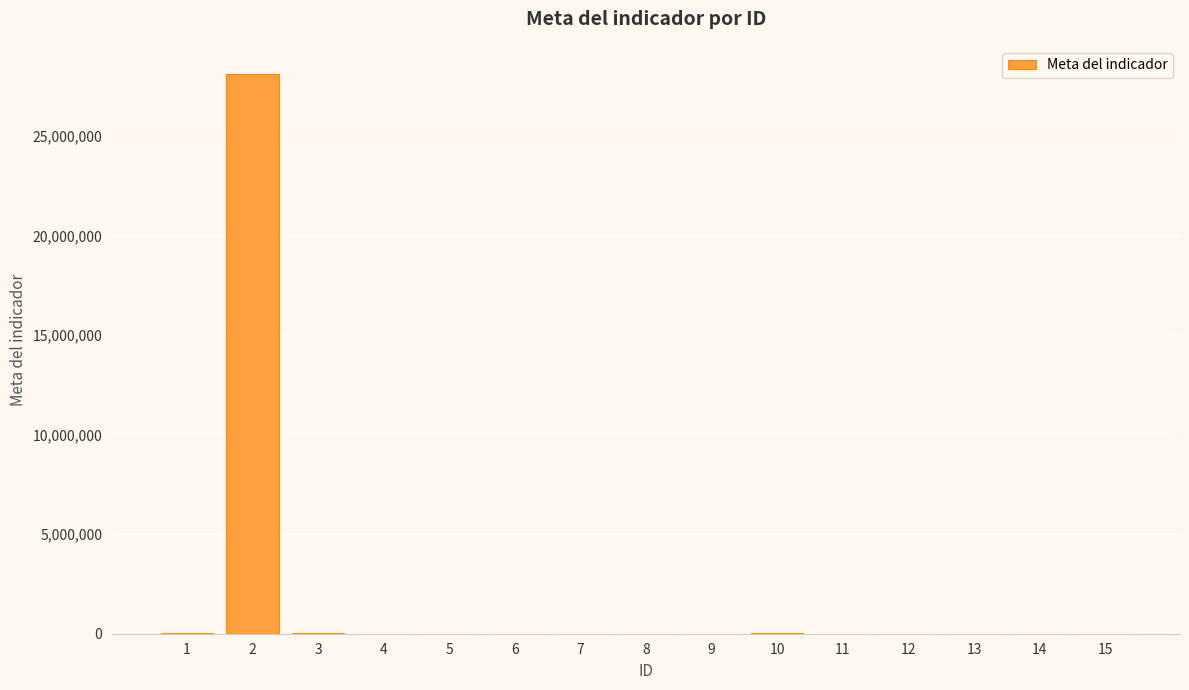

What is the greatest value displayed?

28131394